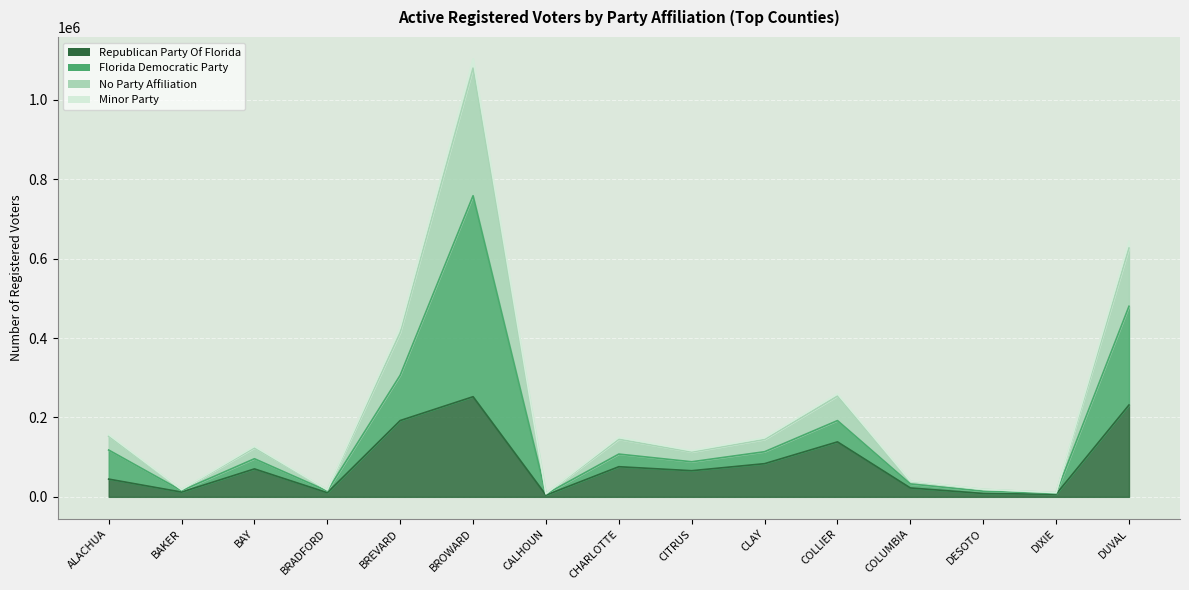

List the labels in order of Republican Party Of Florida value, largest first.

BROWARD, DUVAL, BREVARD, COLLIER, CLAY, CHARLOTTE, BAY, CITRUS, ALACHUA, COLUMBIA, BAKER, BRADFORD, DESOTO, DIXIE, CALHOUN